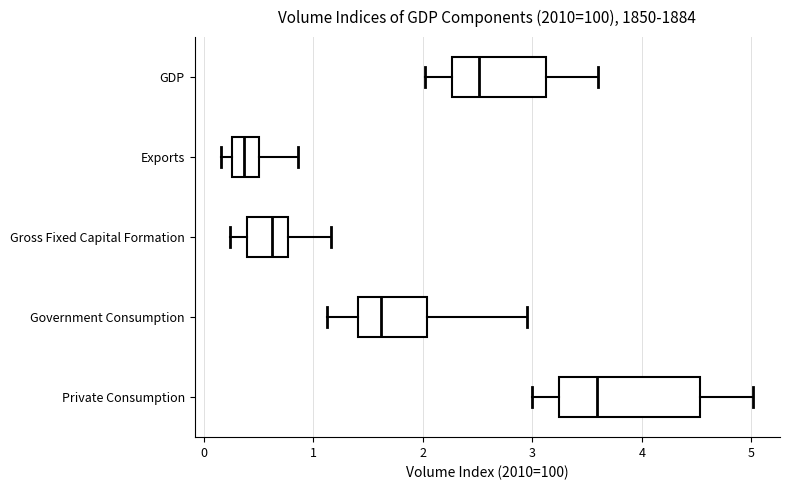

Reading bottom to top, transcribe this box plot: for each box, give where its median line is, the range the box spans, and where its two whiskers end, as read against the x-axis. The values are not printed on the chart, so give them approximately, as read against the axis.

Private Consumption: median 3.6, box 3.2 to 4.5, whiskers 3.0 to 5.0
Government Consumption: median 1.6, box 1.4 to 2.0, whiskers 1.1 to 3.0
Gross Fixed Capital Formation: median 0.6, box 0.4 to 0.8, whiskers 0.2 to 1.2
Exports: median 0.4, box 0.3 to 0.5, whiskers 0.2 to 0.9
GDP: median 2.5, box 2.3 to 3.1, whiskers 2.0 to 3.6